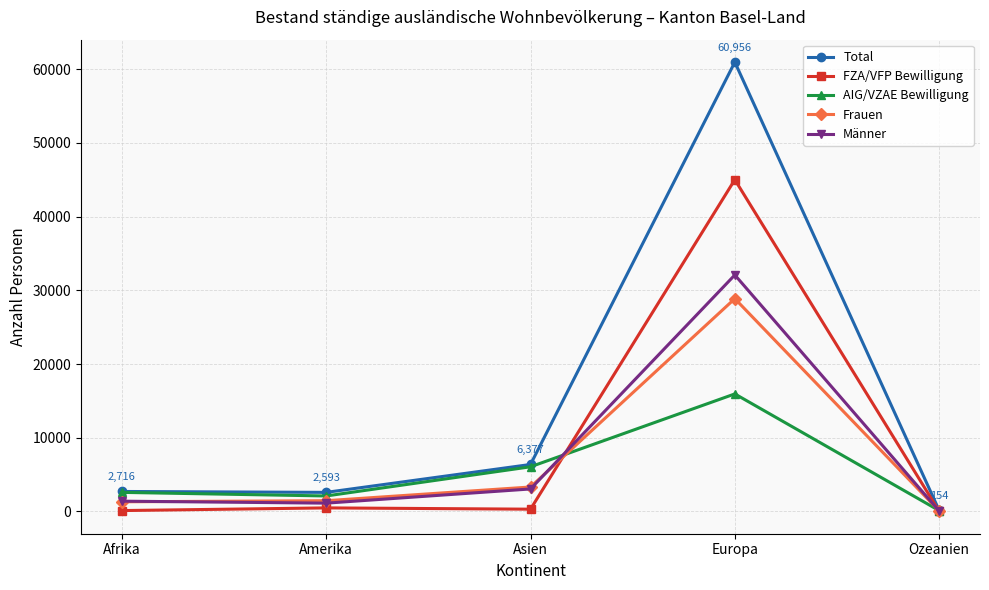

Which series has the largest total across all categories?

Total